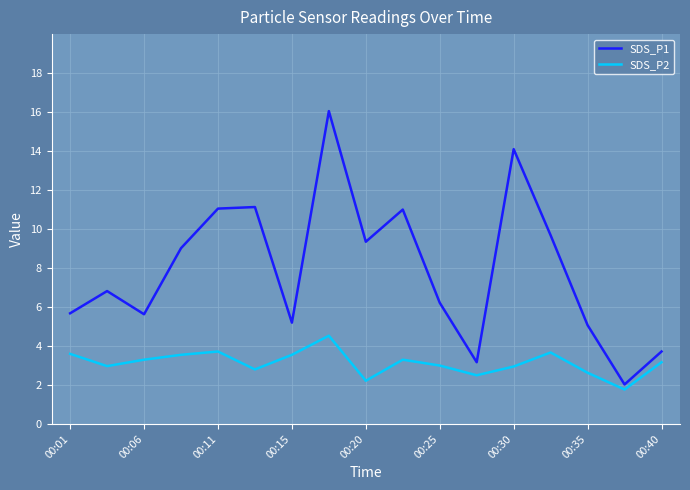

Which series has the largest total across all categories?

SDS_P1